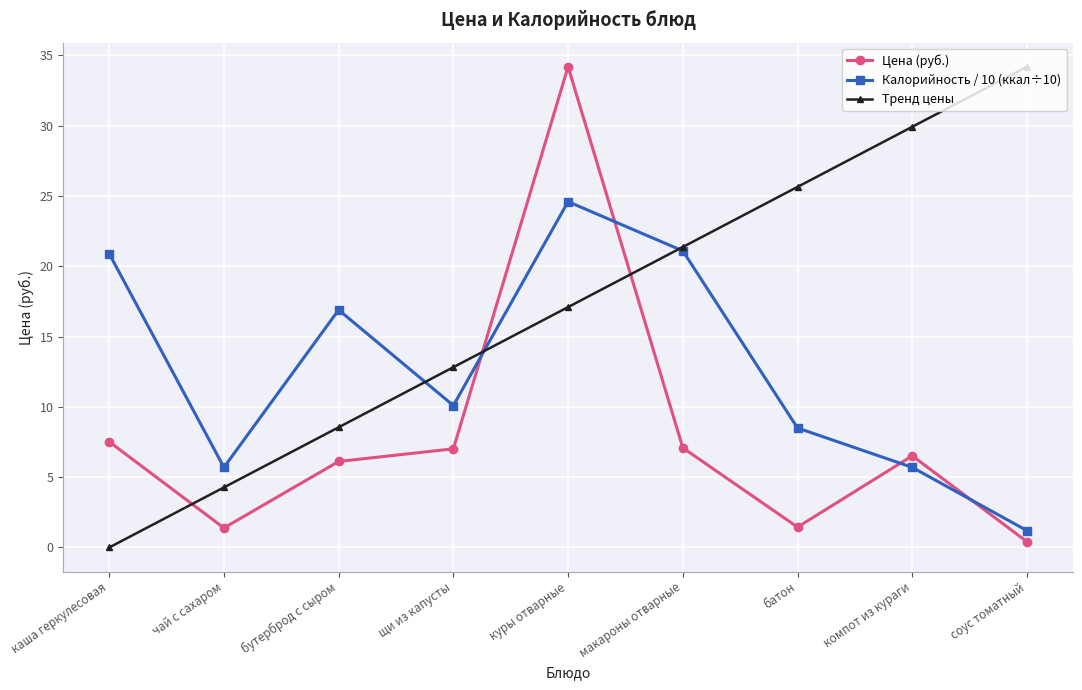

Is this an area chart (filled region under the line)?

No